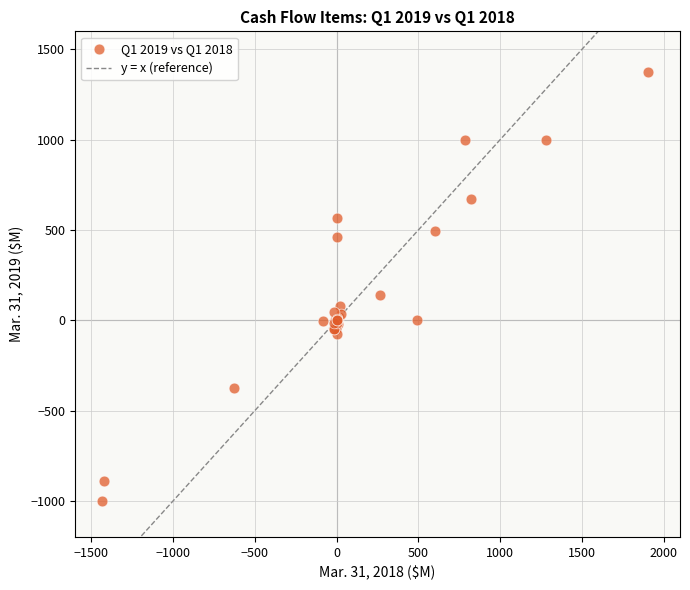

What Y value in the scatter plot is closest to 189?

141.3